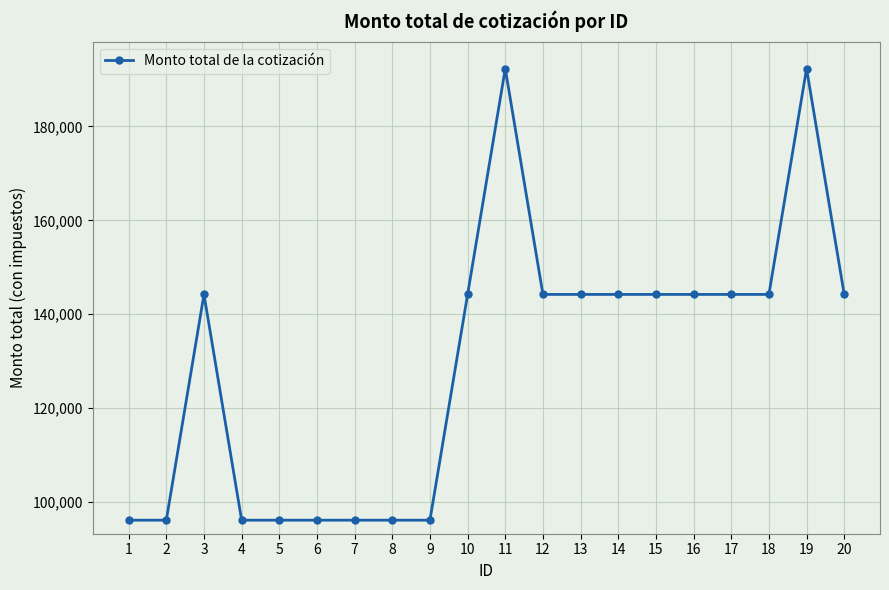

What is the average value?

129807.5